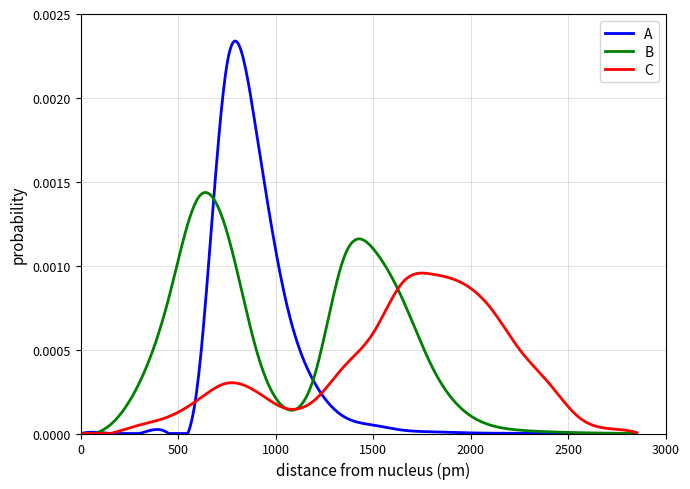

Which series has the widest spread of values?

A